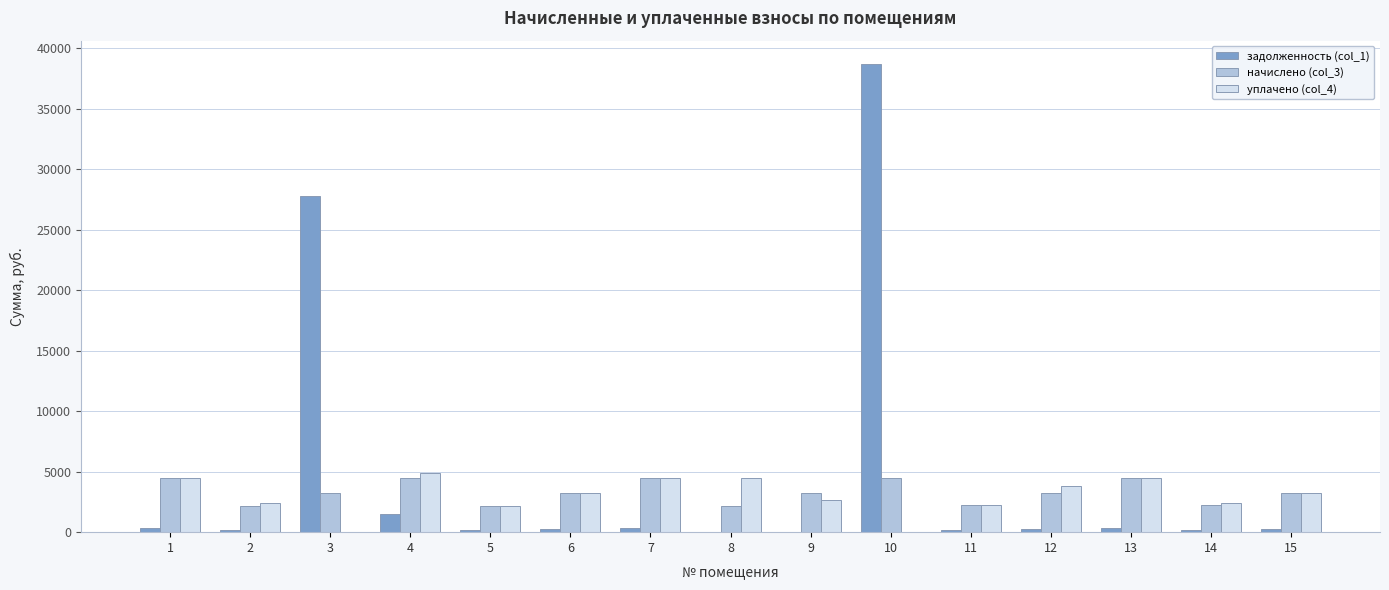

True or false: задолженность (col_1) has a value of 183.2 at 2.

True